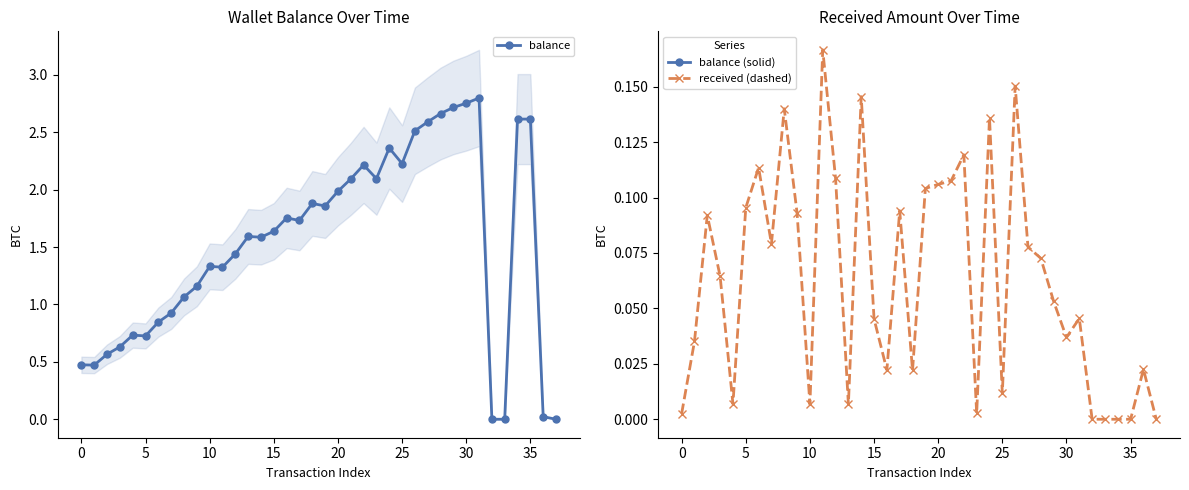

Count the number of categories in the chart.

38